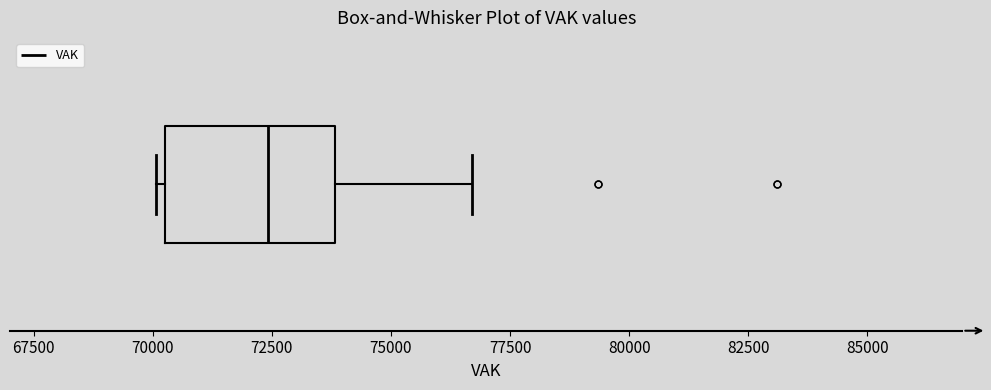

Transcribe this box plot: give where the median line is, the range the box spans, and where the two whiskers end, as read against the x-axis. The values are not printed on the chart, so give them approximately, as read against the axis.

median 72500, box 70000 to 74000, whiskers 70000 (just left of the box's left edge) to 76500